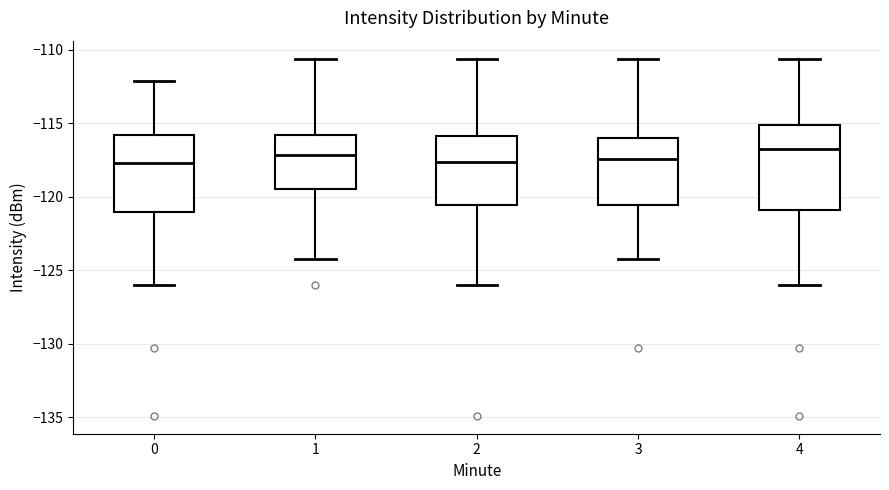

Reading left to right, transcribe this box plot: for each box, give where its median line is, the range the box spans, and where its two whiskers end, as read against the y-axis. The values are not printed on the chart, so give them approximately, as read against the axis.

0: median -117.5, box -121.0 to -116.0, whiskers -126.0 to -112.0
1: median -117.0, box -119.5 to -116.0, whiskers -124.0 to -110.5
2: median -117.5, box -120.5 to -116.0, whiskers -126.0 to -110.5
3: median -117.5, box -120.5 to -116.0, whiskers -124.0 to -110.5
4: median -116.5, box -121.0 to -115.0, whiskers -126.0 to -110.5